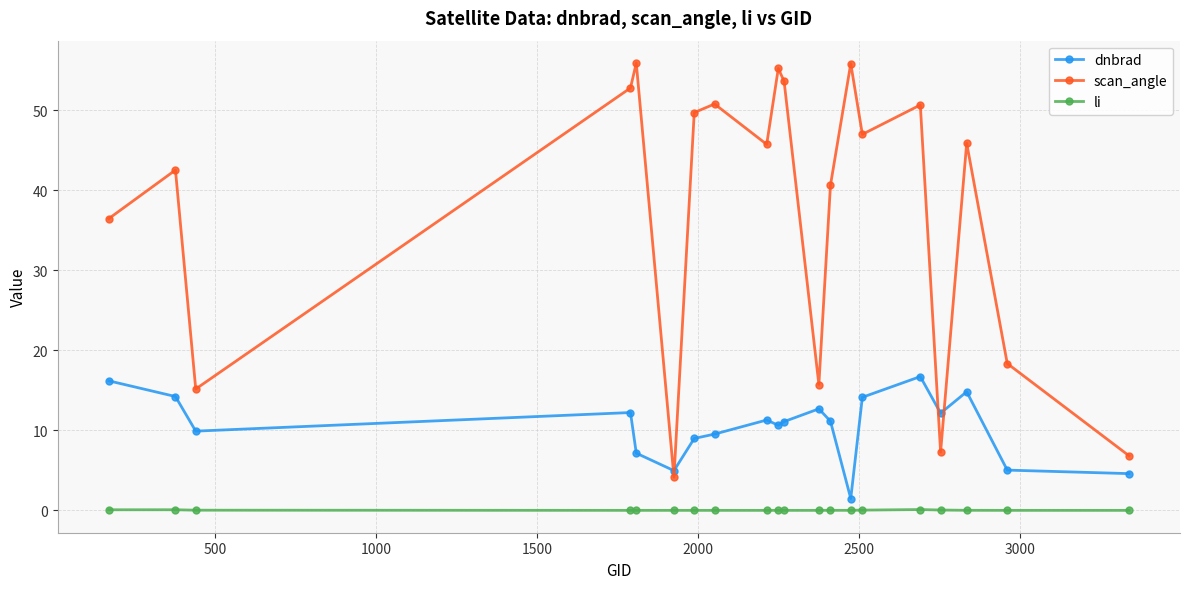

What is the difference between the maximum and minimum values in the scan_angle series?

51.7